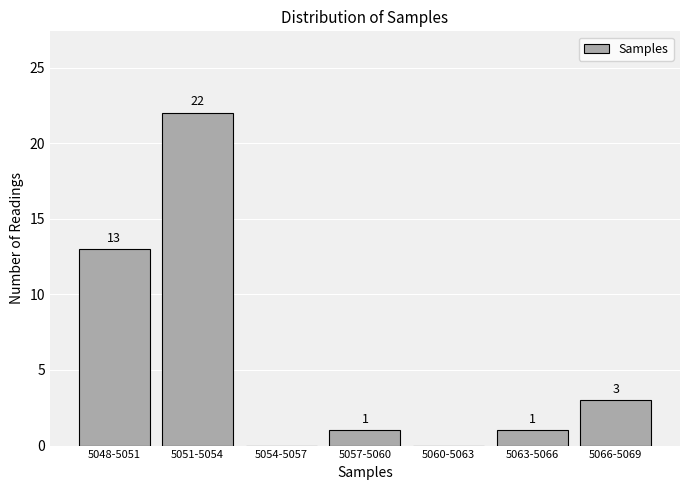

Reading left to right, transcribe all the data shown in this chart.

5048-5051=13	5051-5054=22	5054-5057=0	5057-5060=1	5060-5063=0	5063-5066=1	5066-5069=3